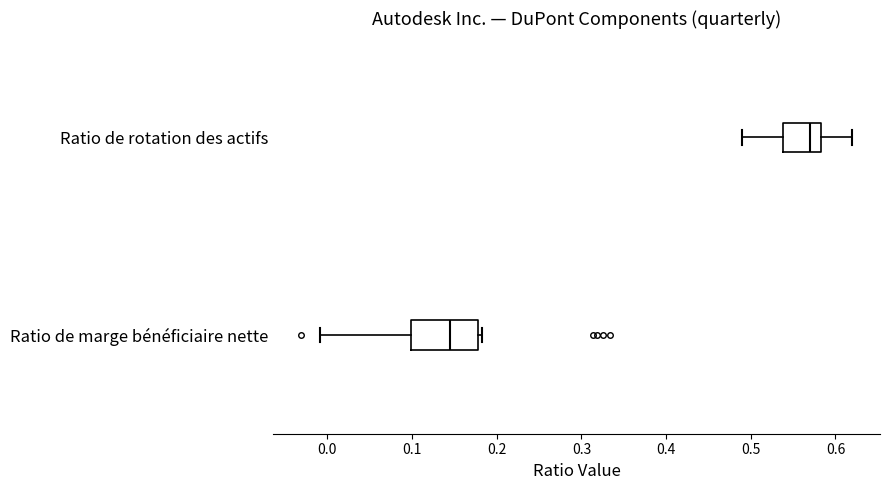

Reading bottom to top, read every box against the x-axis: the position of its median line, the range the box covers, and the ends of its whiskers. The values are not printed on the chart, so give them approximately, as read against the axis.

Ratio de marge bénéficiaire nette: median 0.15, box 0.10 to 0.18, whiskers -0.01 to 0.18 (just right of the box's right edge)
Ratio de rotation des actifs: median 0.57, box 0.54 to 0.58, whiskers 0.49 to 0.62